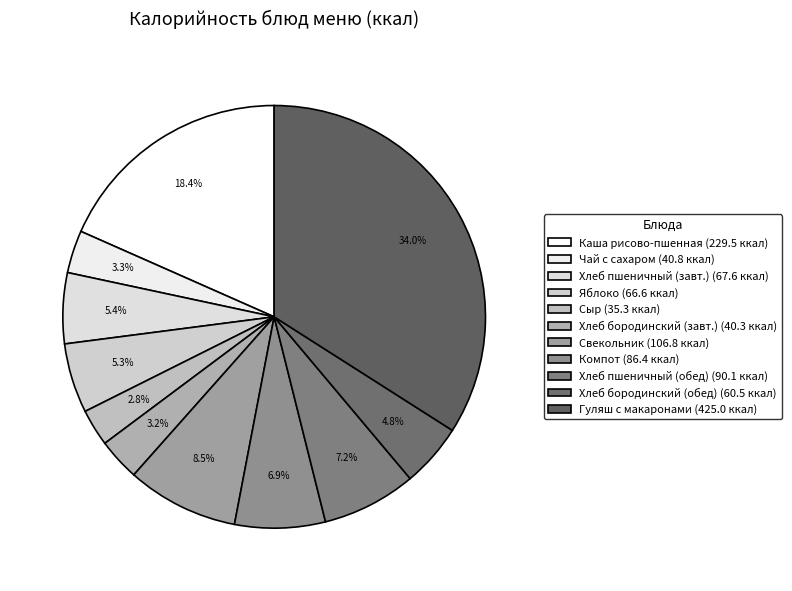

Which slice is the largest?

Гуляш с макаронами (425.0 ккал)